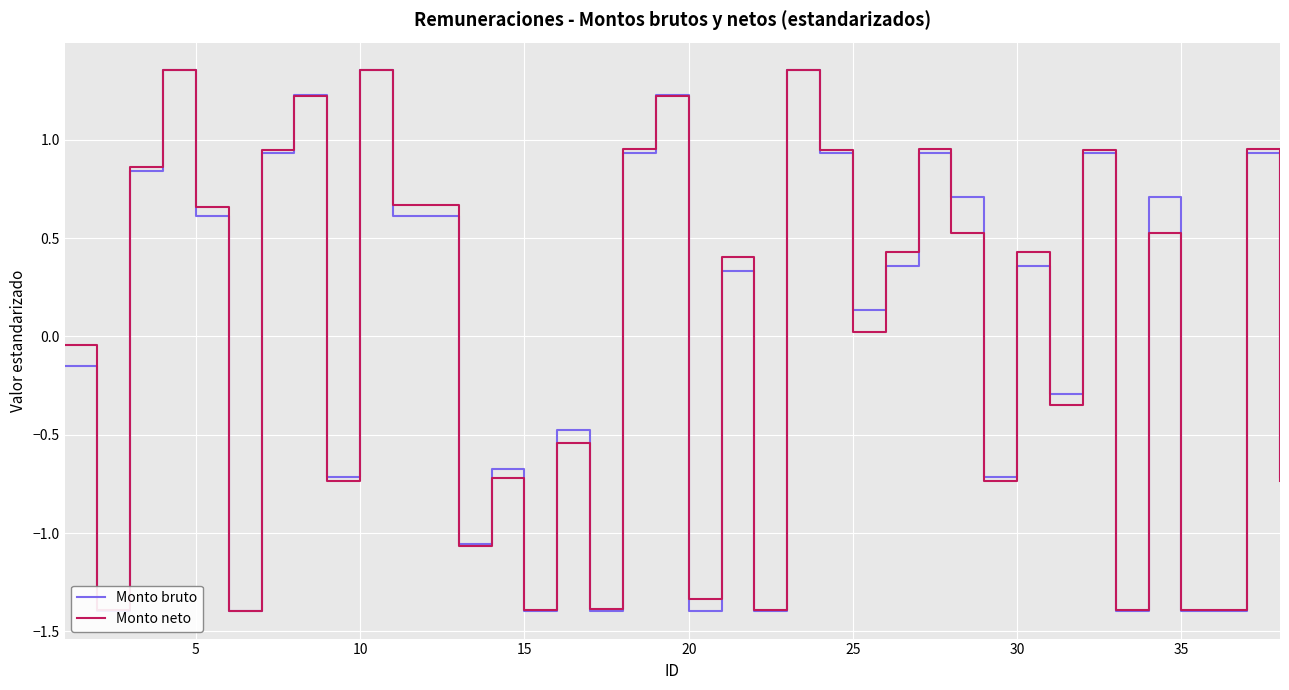

The value of Monto neto at 30 is 0.4. True or false?

True